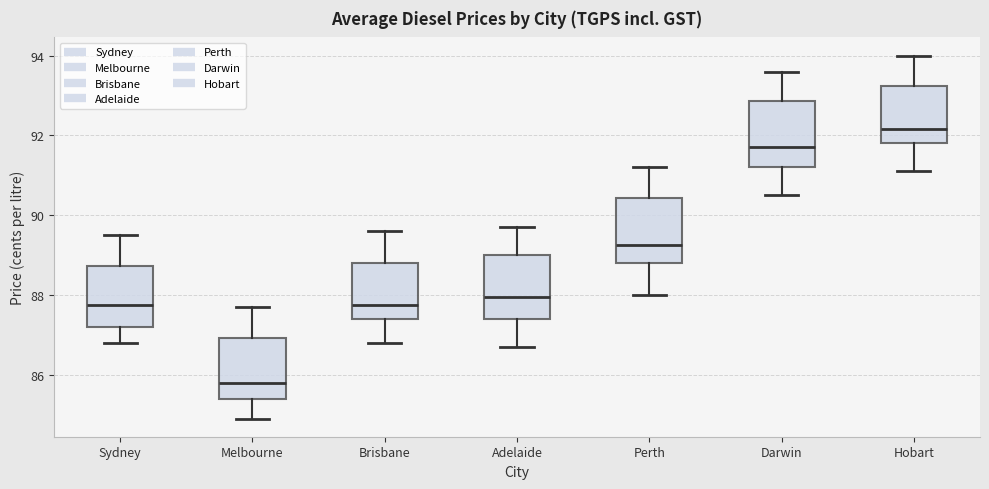

Which box has the highest median line?

Hobart